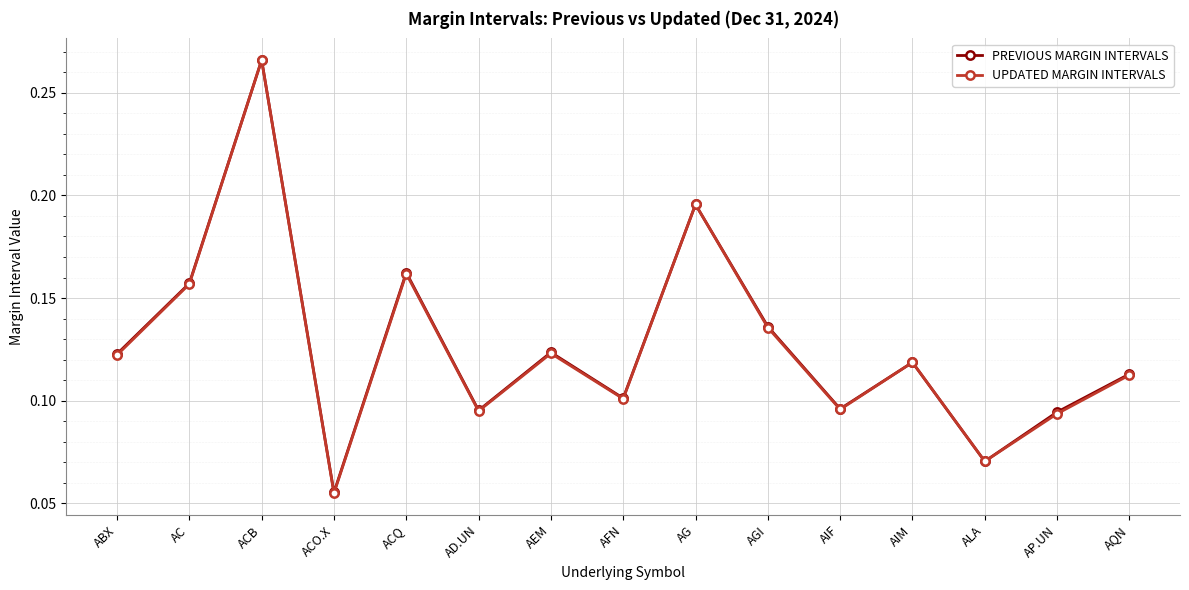

Which series ends up on top after the final intersection of PREVIOUS MARGIN INTERVALS and UPDATED MARGIN INTERVALS?

PREVIOUS MARGIN INTERVALS